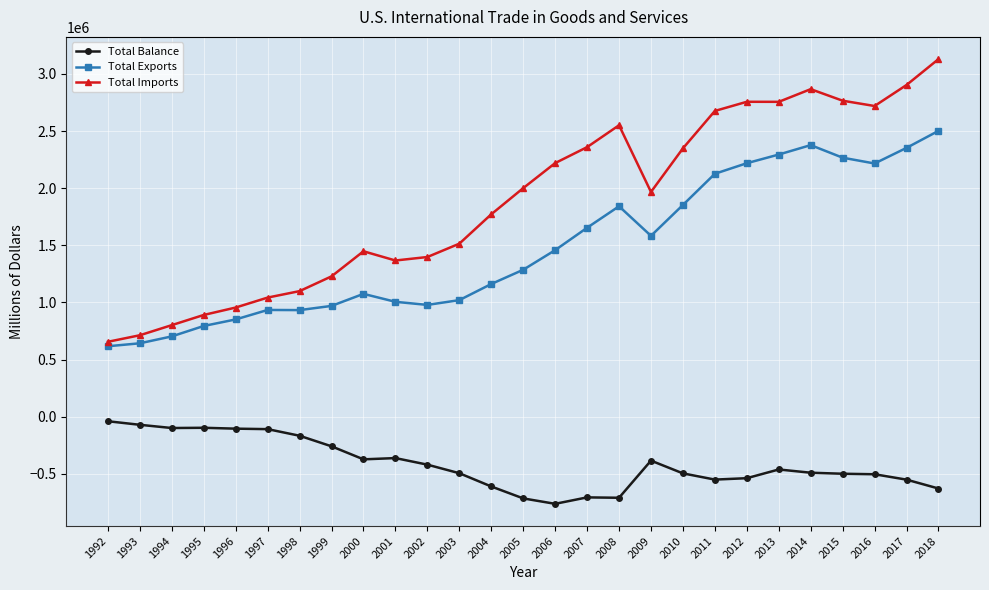

The value of Total Exports at 2011 is 2125947. True or false?

True